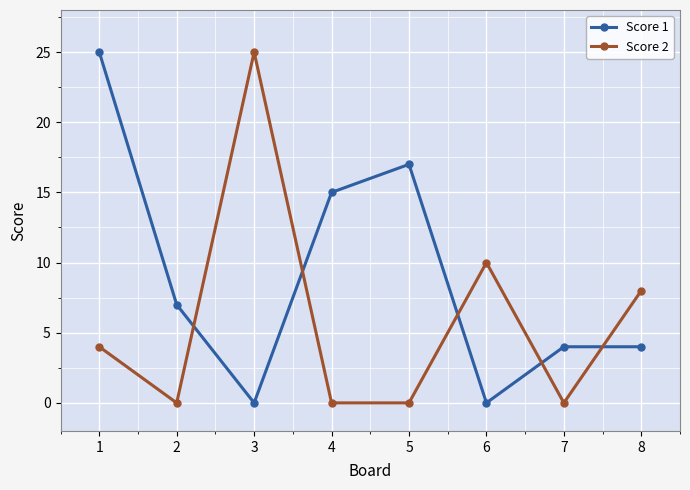

The value of Score 1 at 2 is 7. True or false?

True